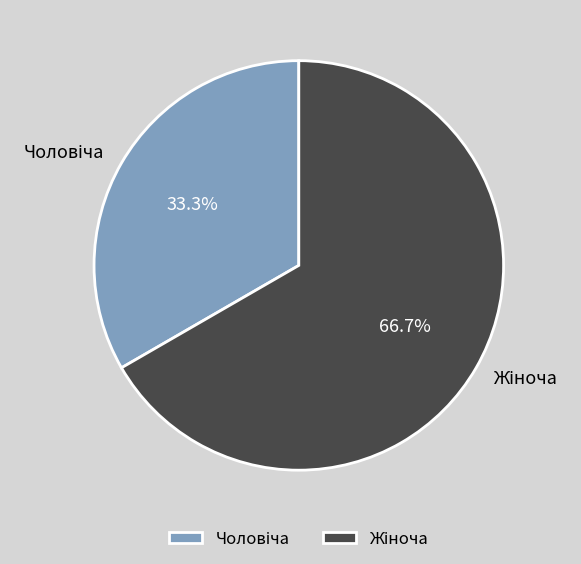

Does any single category account for the majority?

Yes